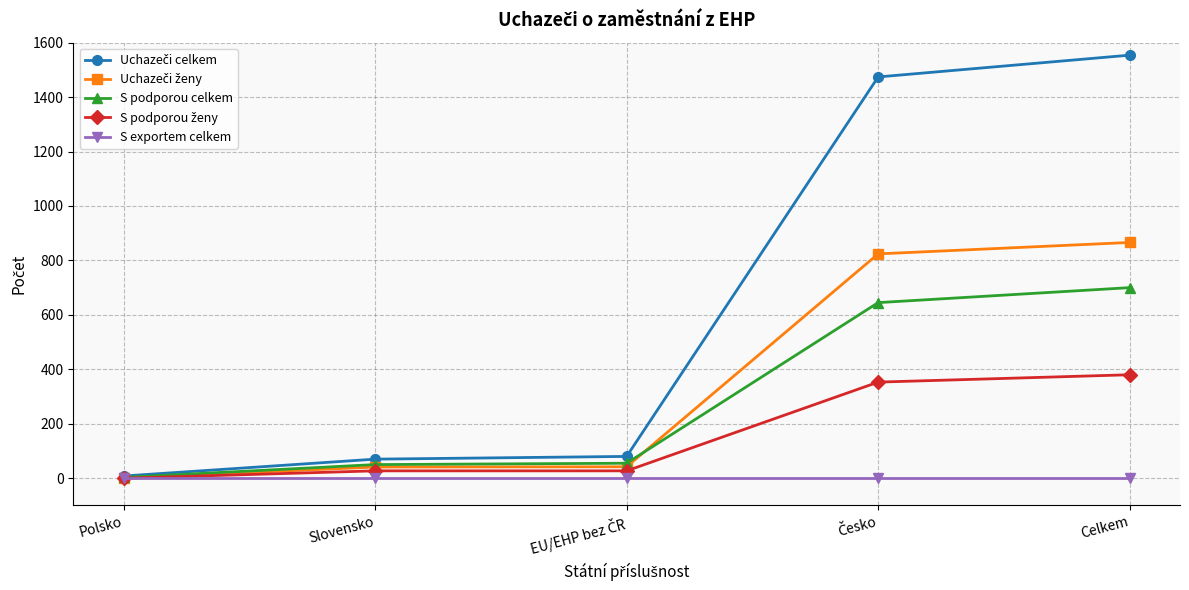

Is the value of S podporou celkem at Celkem greater than the value of S exportem celkem at Celkem?

Yes